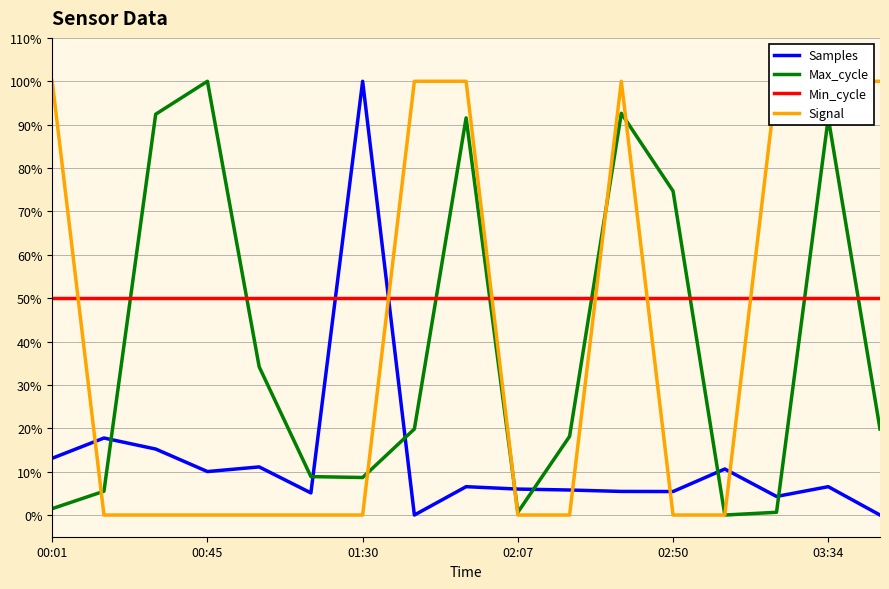

Reading right to left, list all the values displayed in this chart.

Samples: 0.0	0.1	0.0	0.1	0.1	0.1	0.1	0.1	0.1	0.0	1.0	0.1	0.1	0.1	0.2	0.2	0.1
Max_cycle: 0.2	0.9	0.0	0.0	0.7	0.9	0.2	0.0	0.9	0.2	0.1	0.1	0.3	1.0	0.9	0.1	0.0
Min_cycle: 0.5	0.5	0.5	0.5	0.5	0.5	0.5	0.5	0.5	0.5	0.5	0.5	0.5	0.5	0.5	0.5	0.5
Signal: 1.0	1.0	1.0	0.0	0.0	1.0	0.0	0.0	1.0	1.0	0.0	0.0	0.0	0.0	0.0	0.0	1.0